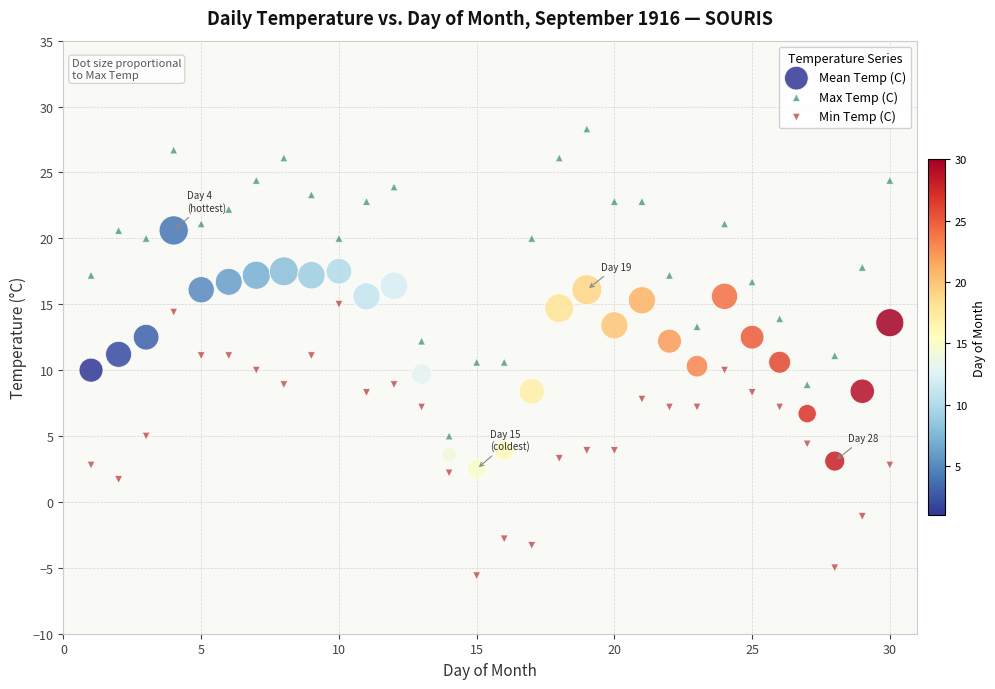

Which series reaches the maximum Y coordinate?

Max Temp (C)